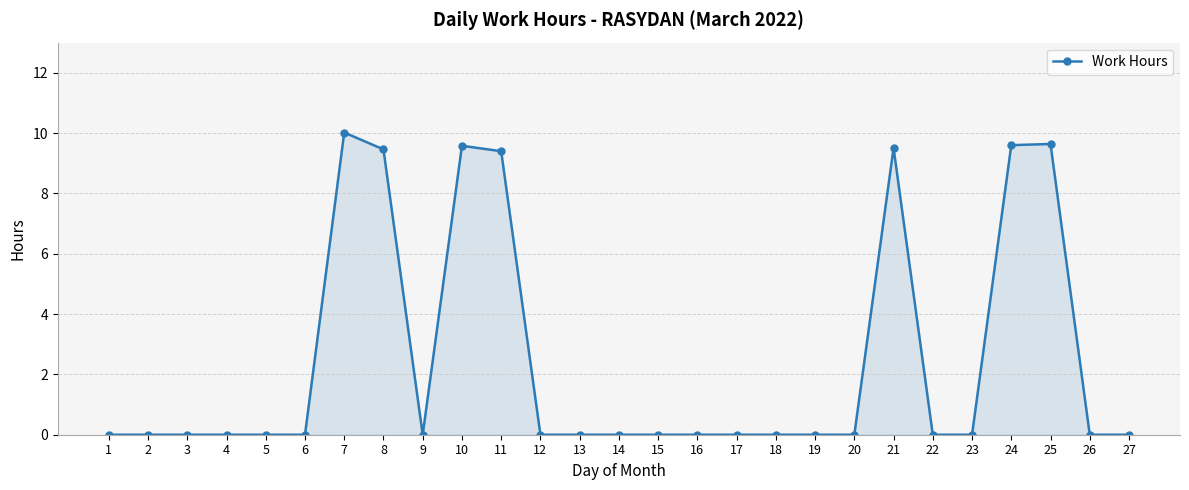

The value at 27 is -6.0. True or false?

False